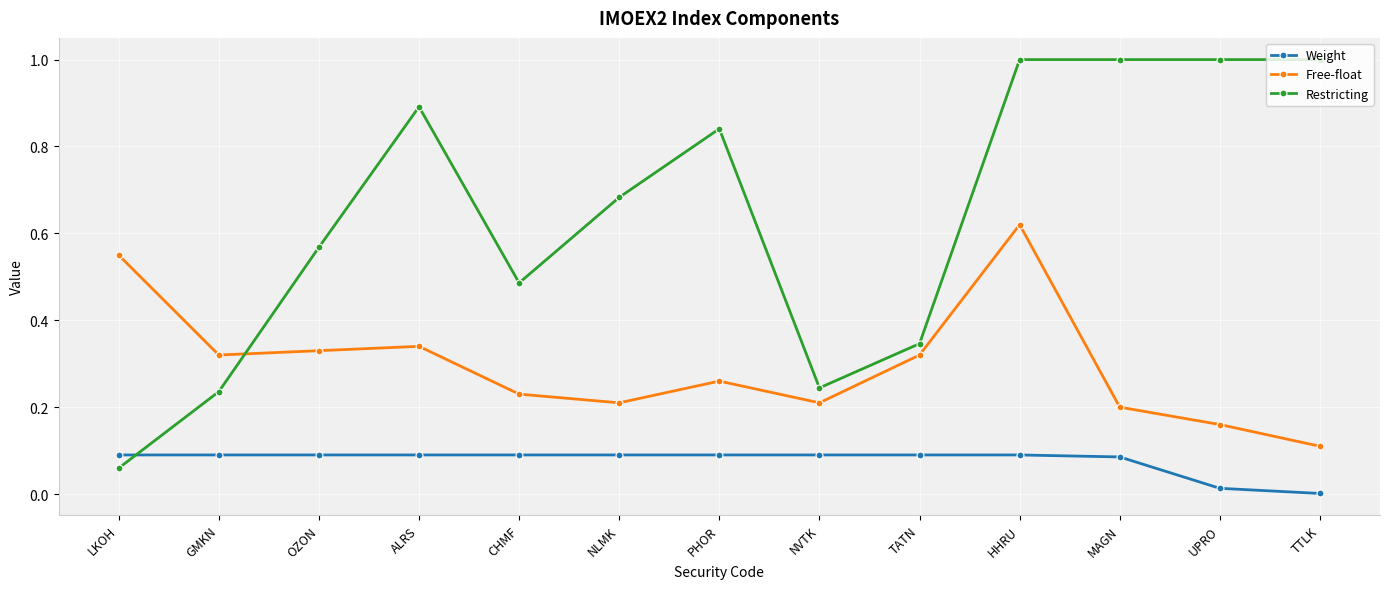

Rank the series by their maximum value, from highest to lowest.

Restricting, Free-float, Weight